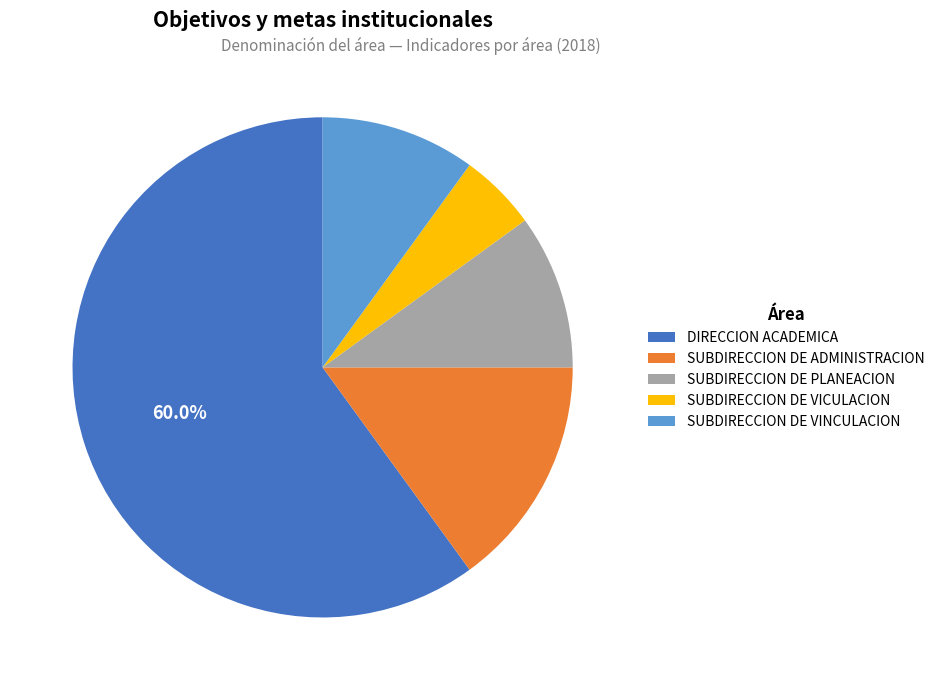

Which has a higher value, SUBDIRECCION DE ADMINISTRACION or SUBDIRECCION DE VICULACION?

SUBDIRECCION DE ADMINISTRACION